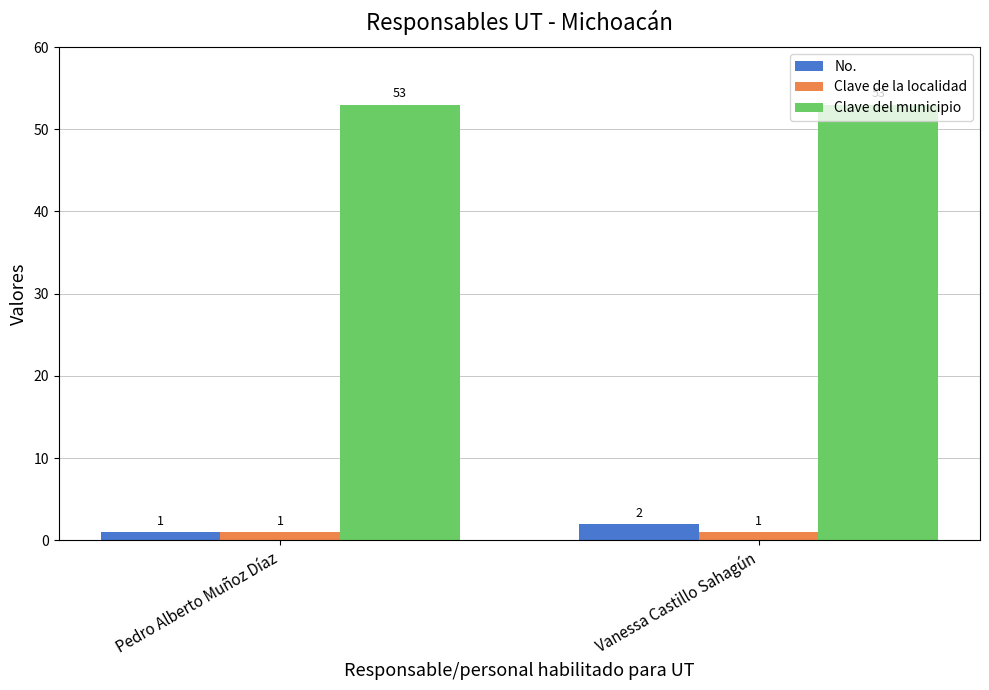

What is the lowest value of the Clave del municipio series?

53